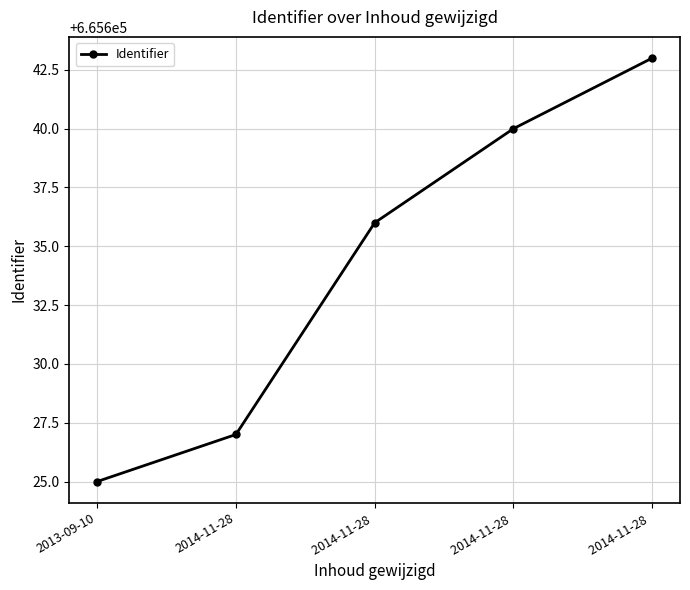

What is the difference between the maximum and minimum values?

18